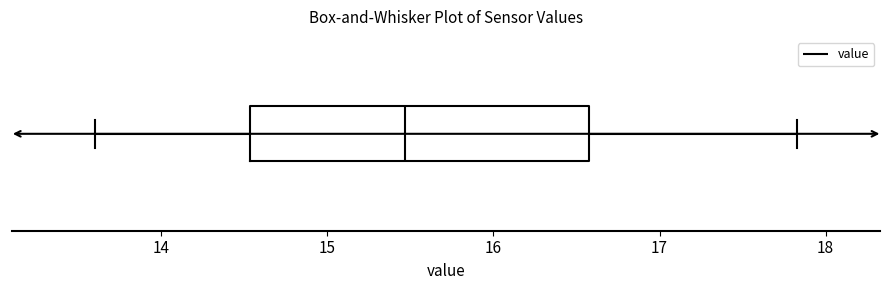

Transcribe this box plot: give where the median line is, the range the box spans, and where the two whiskers end, as read against the x-axis. The values are not printed on the chart, so give them approximately, as read against the axis.

median 15.5, box 14.5 to 16.6, whiskers 13.6 to 17.8